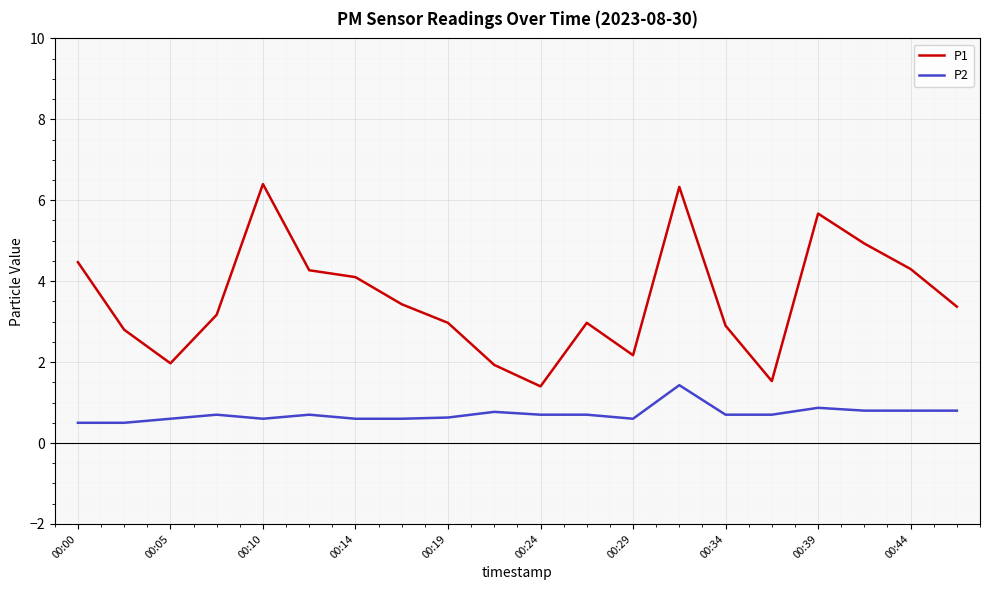

What is the maximum value for P1?

6.4